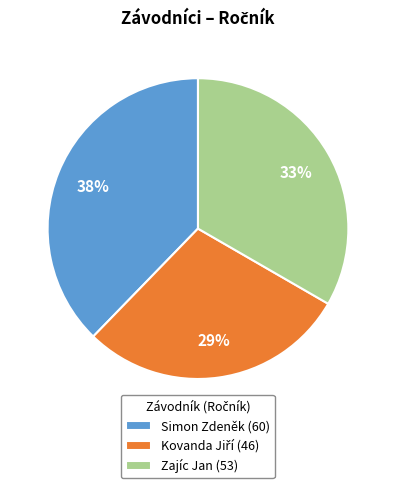

Is the sum of Zajíc Jan (53) and Simon Zdeněk (60) greater than half?

Yes